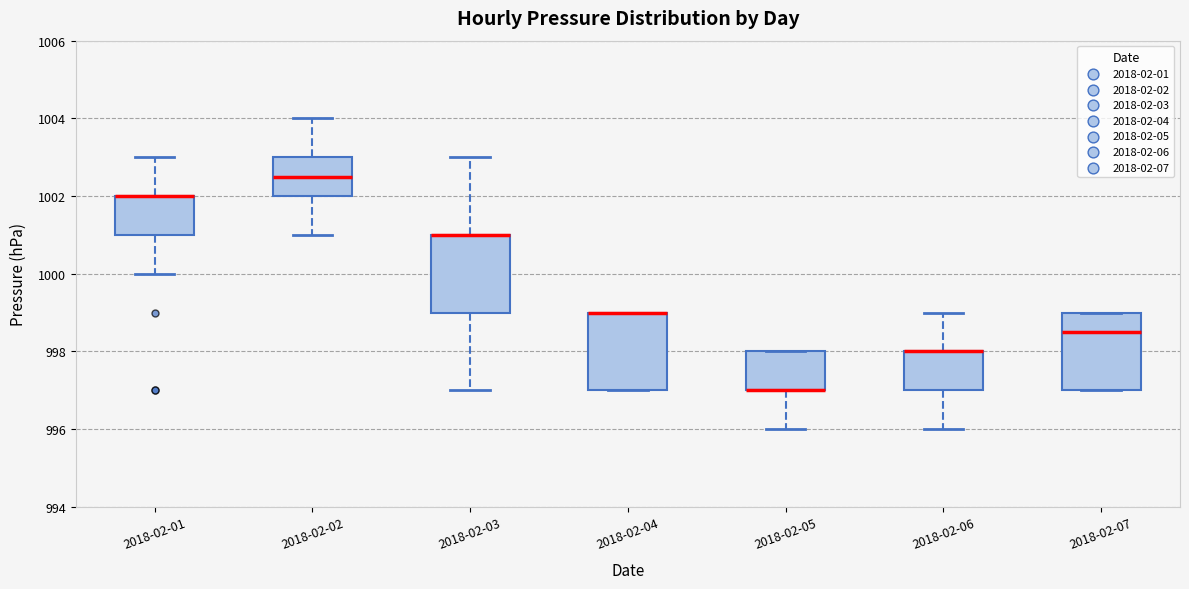

Where does the lower whisker of the box for 2018-02-05 end on the y-axis? The values are not printed on the chart, so give them approximately, as read against the axis.

996.0